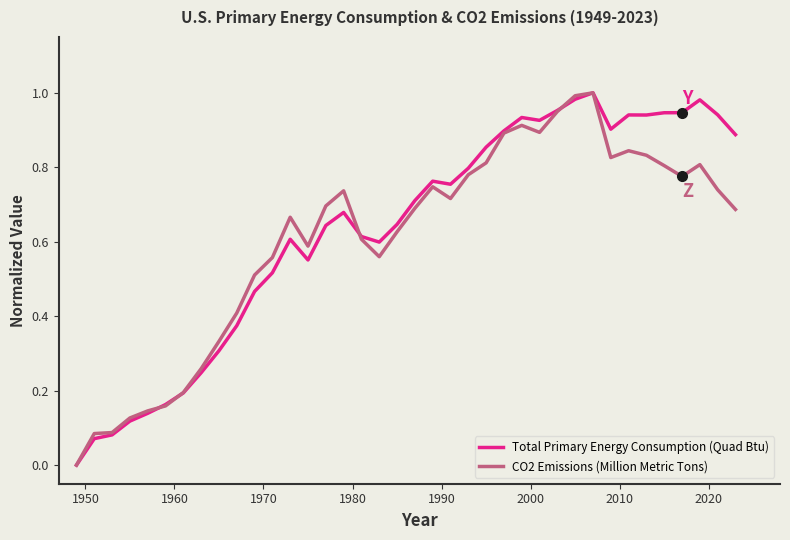

What are all the series names shown in the legend?

Total Primary Energy Consumption (Quad Btu), CO2 Emissions (Million Metric Tons)